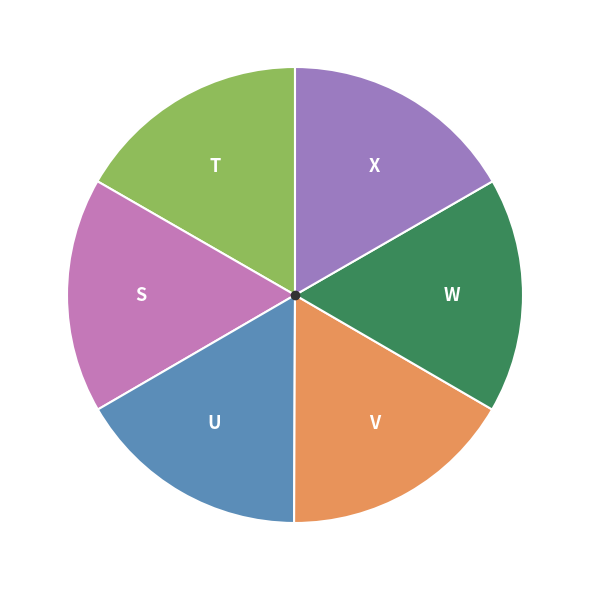

Combined, do U and T account for over 50%?

No